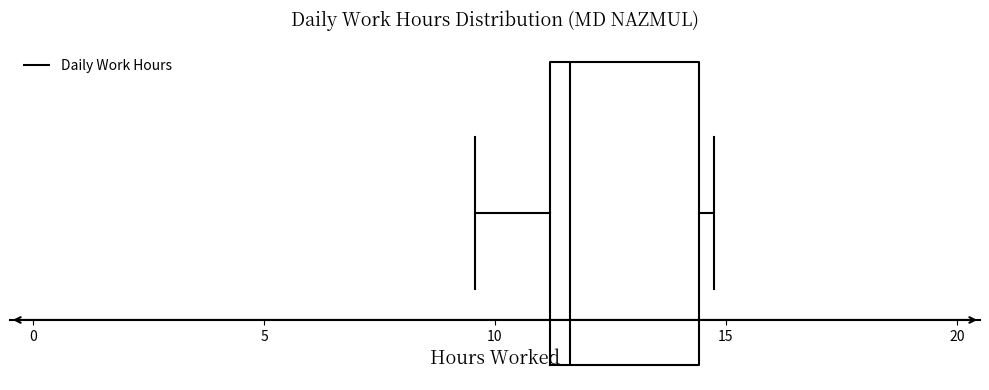

Transcribe this box plot: give where the median line is, the range the box spans, and where the two whiskers end, as read against the x-axis. The values are not printed on the chart, so give them approximately, as read against the axis.

median 11.5, box 11.0 to 14.5, whiskers 9.5 to 14.5 (just right of the box's right edge)